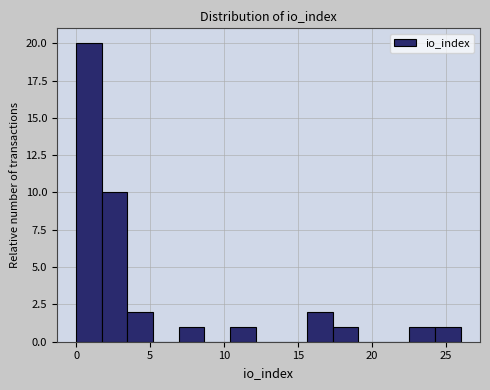

Read against the x-axis, roughly where is the centre of the tallest bar?

1.0